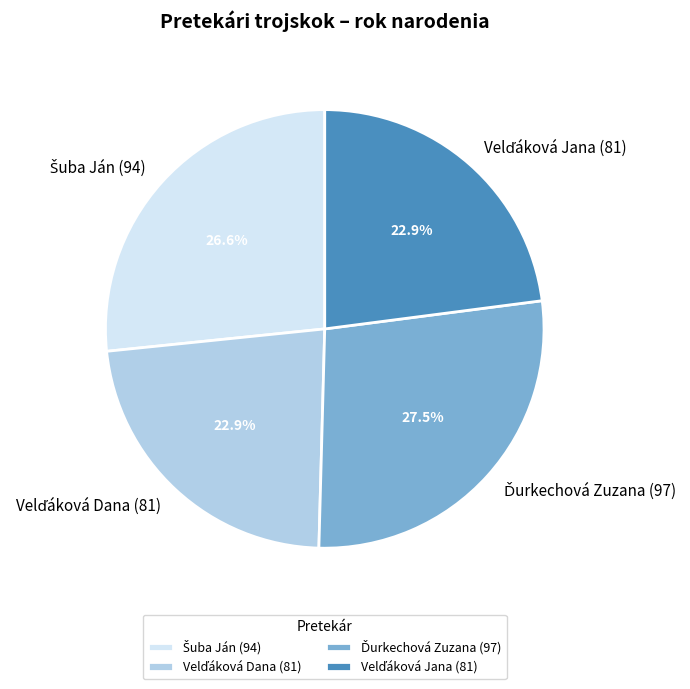

Is there a majority slice in this chart?

No